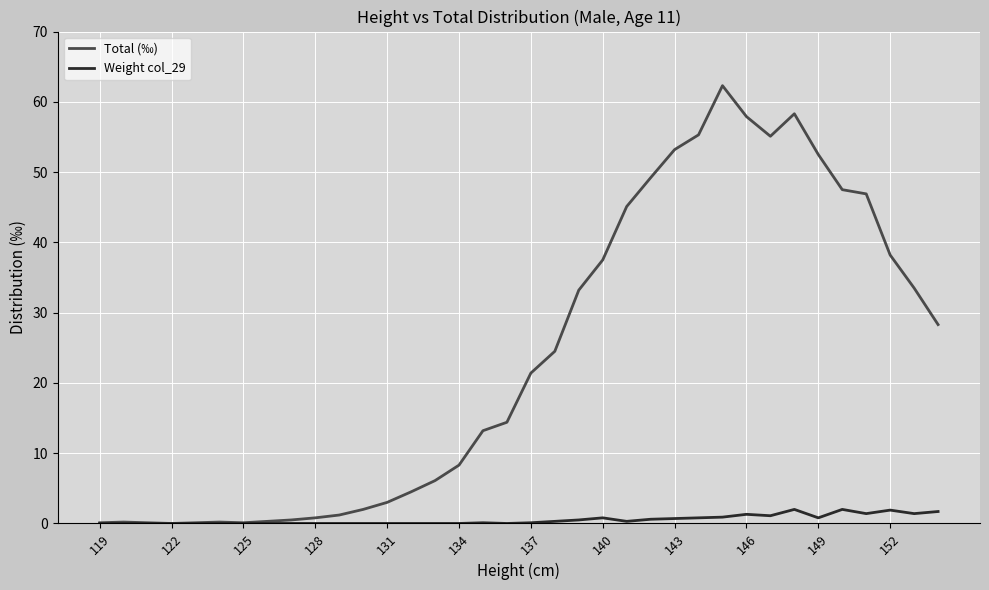

Which series has the largest total across all categories?

Total (‰)